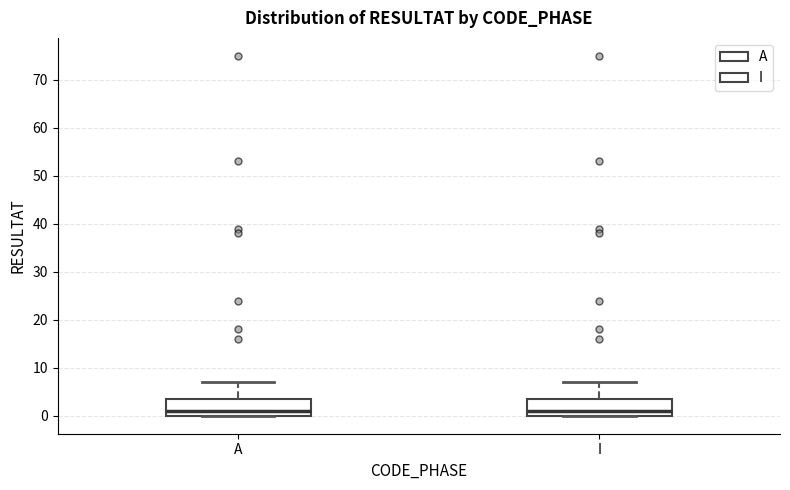

Reading left to right, transcribe this box plot: for each box, give where its median line is, the range the box spans, and where its two whiskers end, as read against the y-axis. The values are not printed on the chart, so give them approximately, as read against the axis.

A: median 1, box 0 to 4, whiskers 0 to 7
I: median 1, box 0 to 4, whiskers 0 to 7